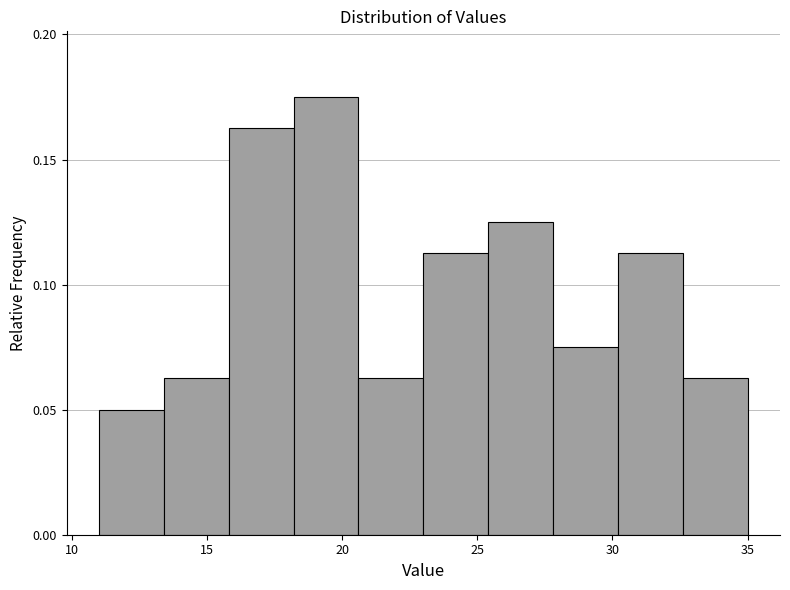

Which range on the x-axis has the tallest bar?

18.2 to 20.6